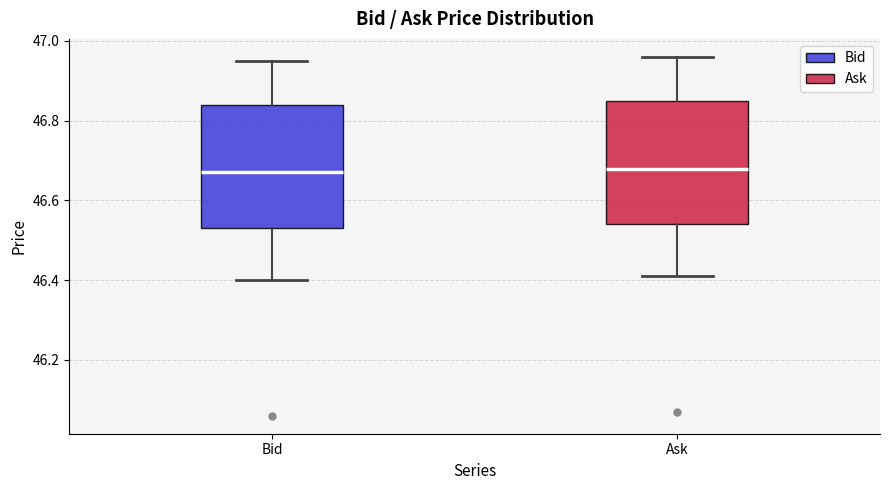

Reading left to right, read every box against the y-axis: the position of its median line, the range the box covers, and the ends of its whiskers. The values are not printed on the chart, so give them approximately, as read against the axis.

Bid: median 46.68, box 46.54 to 46.84, whiskers 46.40 to 46.96
Ask: median 46.68, box 46.54 to 46.86, whiskers 46.42 to 46.96